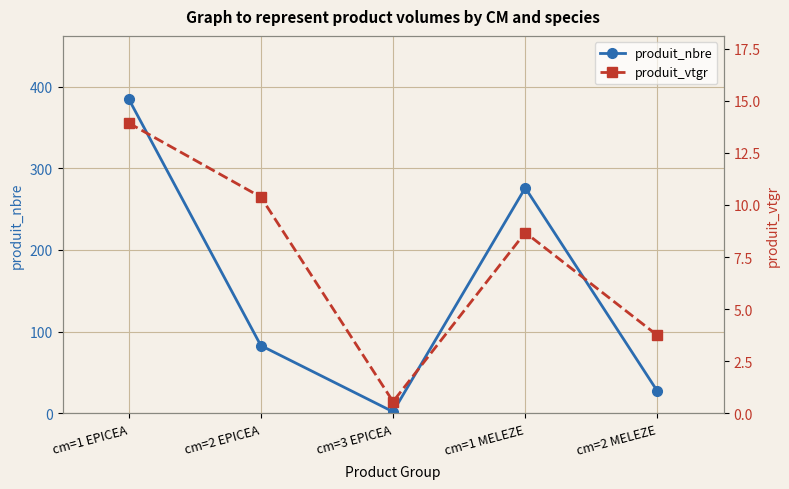

Reading right to left, extract all data points from this chart.

produit_nbre: 27.0	276.0	2.0	83.0	385.0
produit_vtgr: 3.7	8.7	0.6	10.4	13.9